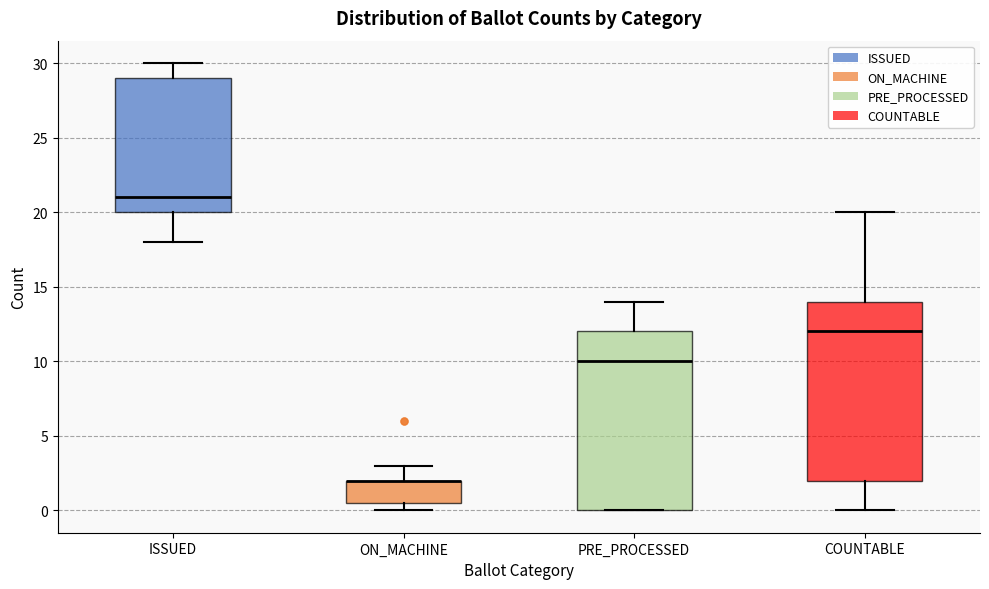

Reading left to right, read every box against the y-axis: the position of its median line, the range the box covers, and the ends of its whiskers. The values are not printed on the chart, so give them approximately, as read against the axis.

ISSUED: median 21.0, box 20.0 to 29.0, whiskers 18.0 to 30.0
ON_MACHINE: median 2.0 (drawn on the box's upper edge), box 0.5 to 2.0, whiskers 0.0 to 3.0
PRE_PROCESSED: median 10.0, box 0.0 to 12.0, whiskers 0.0 to 14.0
COUNTABLE: median 12.0, box 2.0 to 14.0, whiskers 0.0 to 20.0